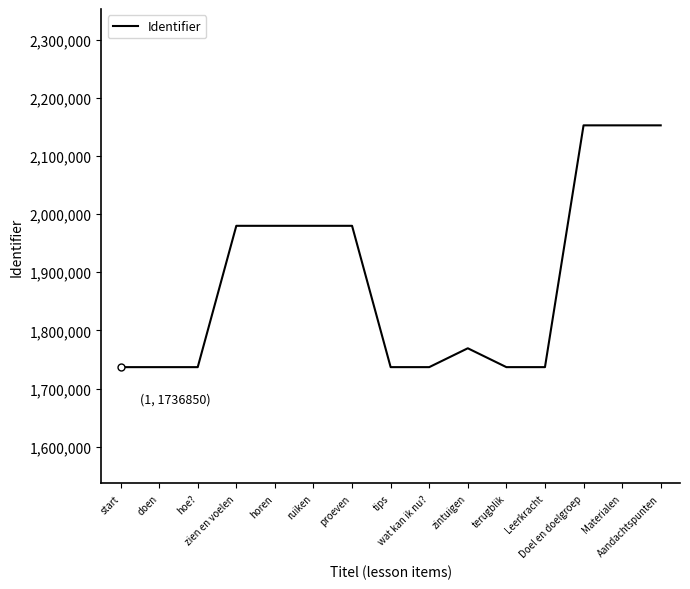

What is the change in value from doen to zien en voelen?

+242931